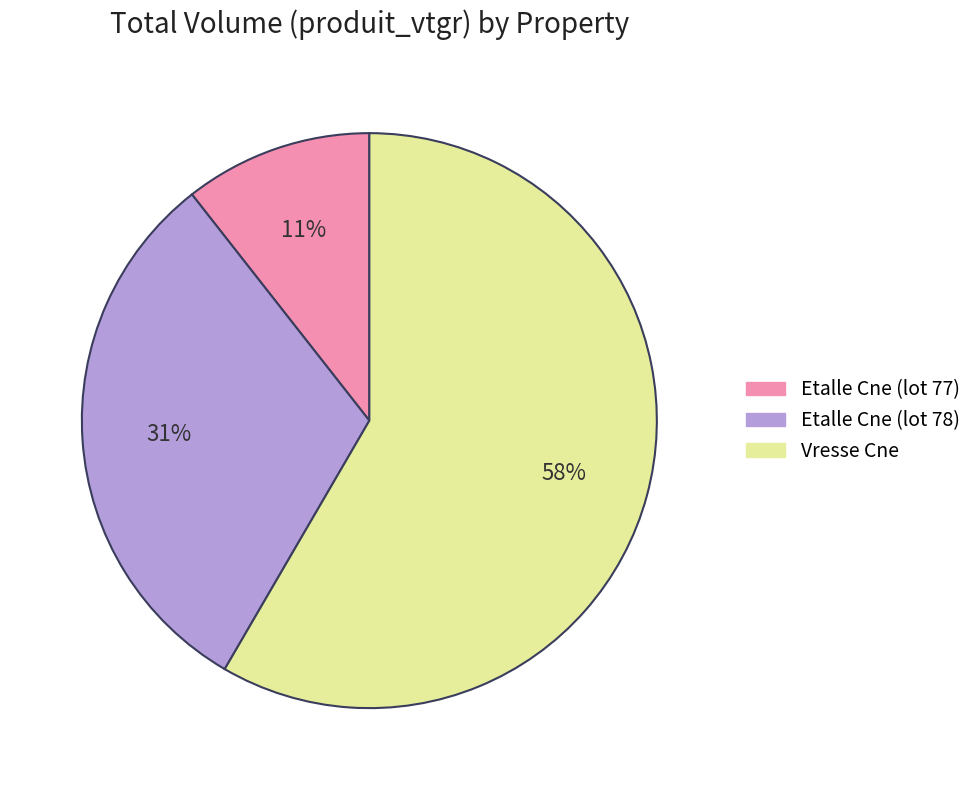

Count the number of slices in the pie.

3